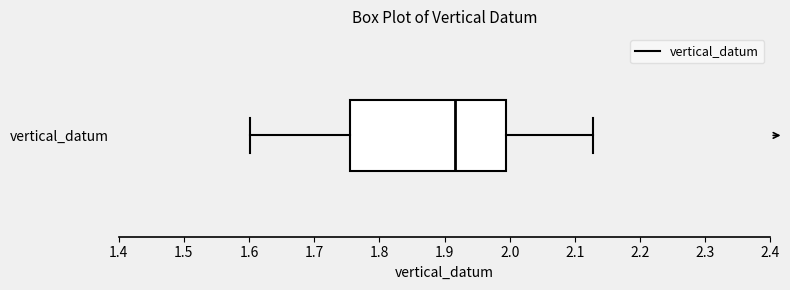

Where is the left edge of the box for vertical_datum on the x-axis? The values are not printed on the chart, so give them approximately, as read against the axis.

1.76